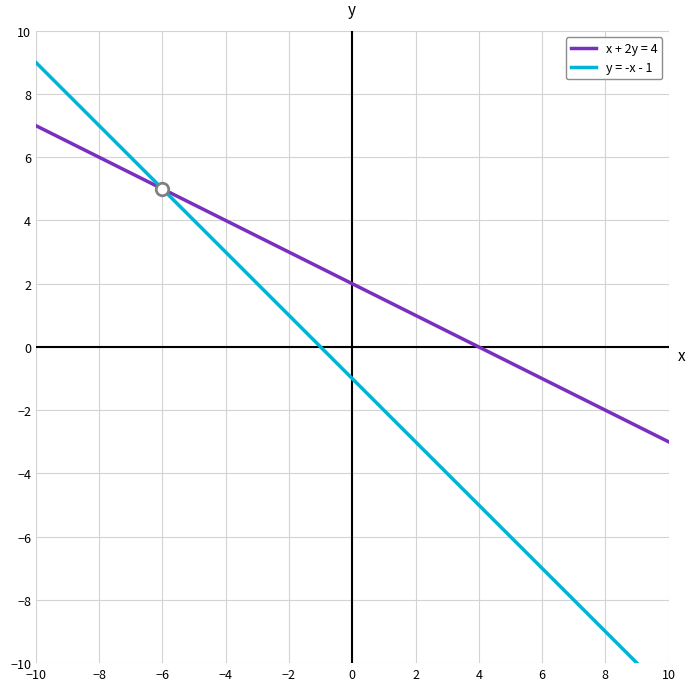

How many lines are shown in the chart?

2